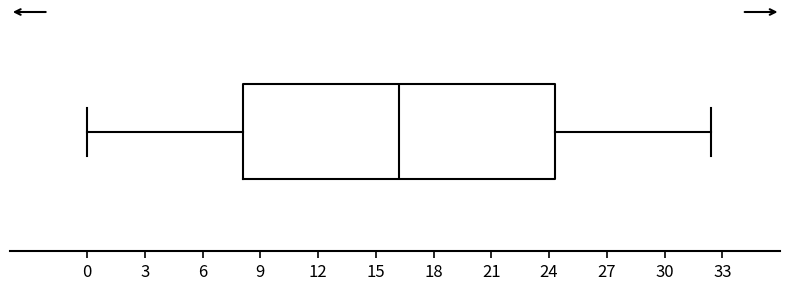

Read this box plot against the x-axis: the position of the median line, the range covered by the box, and the ends of both whiskers. The values are not printed on the chart, so give them approximately, as read against the axis.

median 16.0, box 8.0 to 24.5, whiskers 0.0 to 32.5